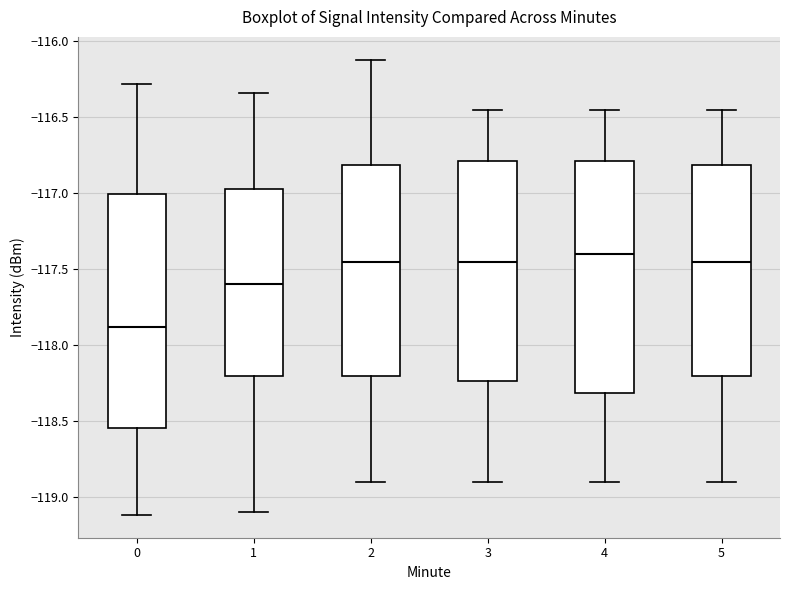

Reading left to right, transcribe this box plot: for each box, give where its median line is, the range the box spans, and where its two whiskers end, as read against the y-axis. The values are not printed on the chart, so give them approximately, as read against the axis.

0: median -117.90, box -118.55 to -117.00, whiskers -119.10 to -116.30
1: median -117.60, box -118.20 to -116.95, whiskers -119.10 to -116.35
2: median -117.45, box -118.20 to -116.80, whiskers -118.90 to -116.10
3: median -117.45, box -118.25 to -116.80, whiskers -118.90 to -116.45
4: median -117.40, box -118.30 to -116.80, whiskers -118.90 to -116.45
5: median -117.45, box -118.20 to -116.80, whiskers -118.90 to -116.45